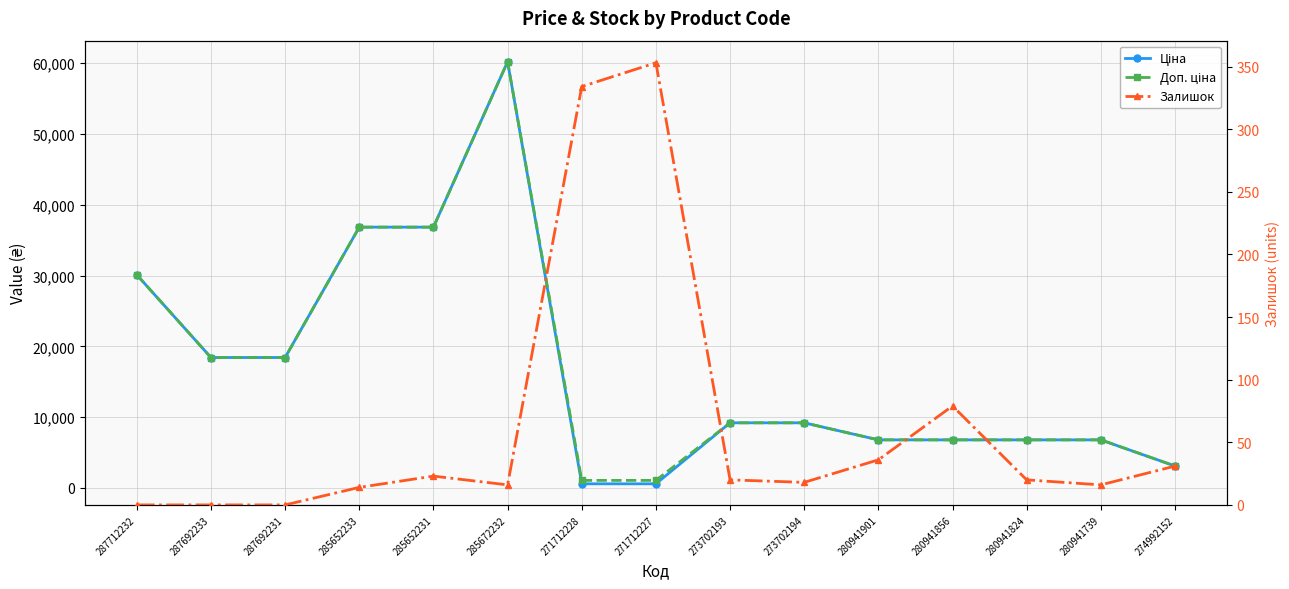

What is the label of the 6th point from the right?

273702194